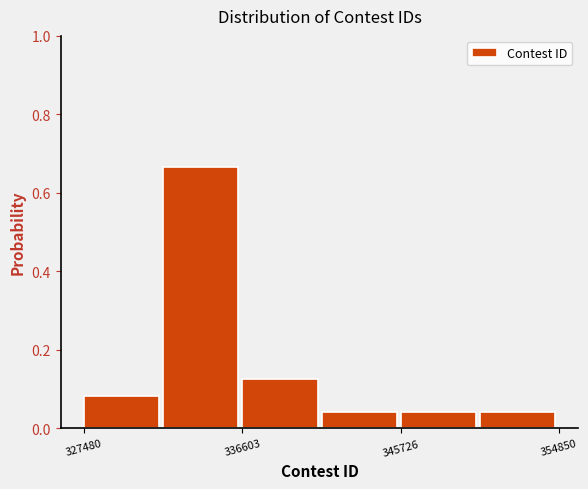

Reading left to right, transcribe this chart: for each bar, give the range it covers on the x-axis and its height. Neither the bar edges nor the heights are printed on the chart, so give them approximately, as read against the axes.

327000 to 332000: 0.08
332000 to 337000: 0.66
337000 to 341000: 0.12
341000 to 346000: 0.04
346000 to 350000: 0.04
350000 to 355000: 0.04